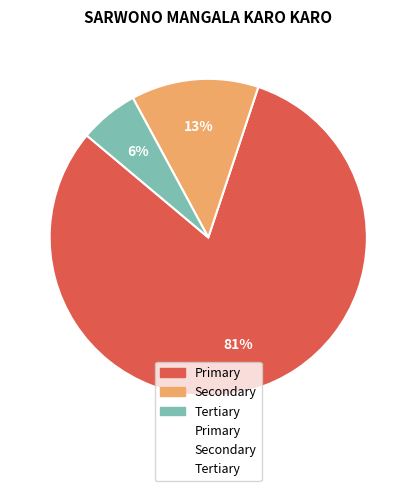

Is there a majority slice in this chart?

Yes